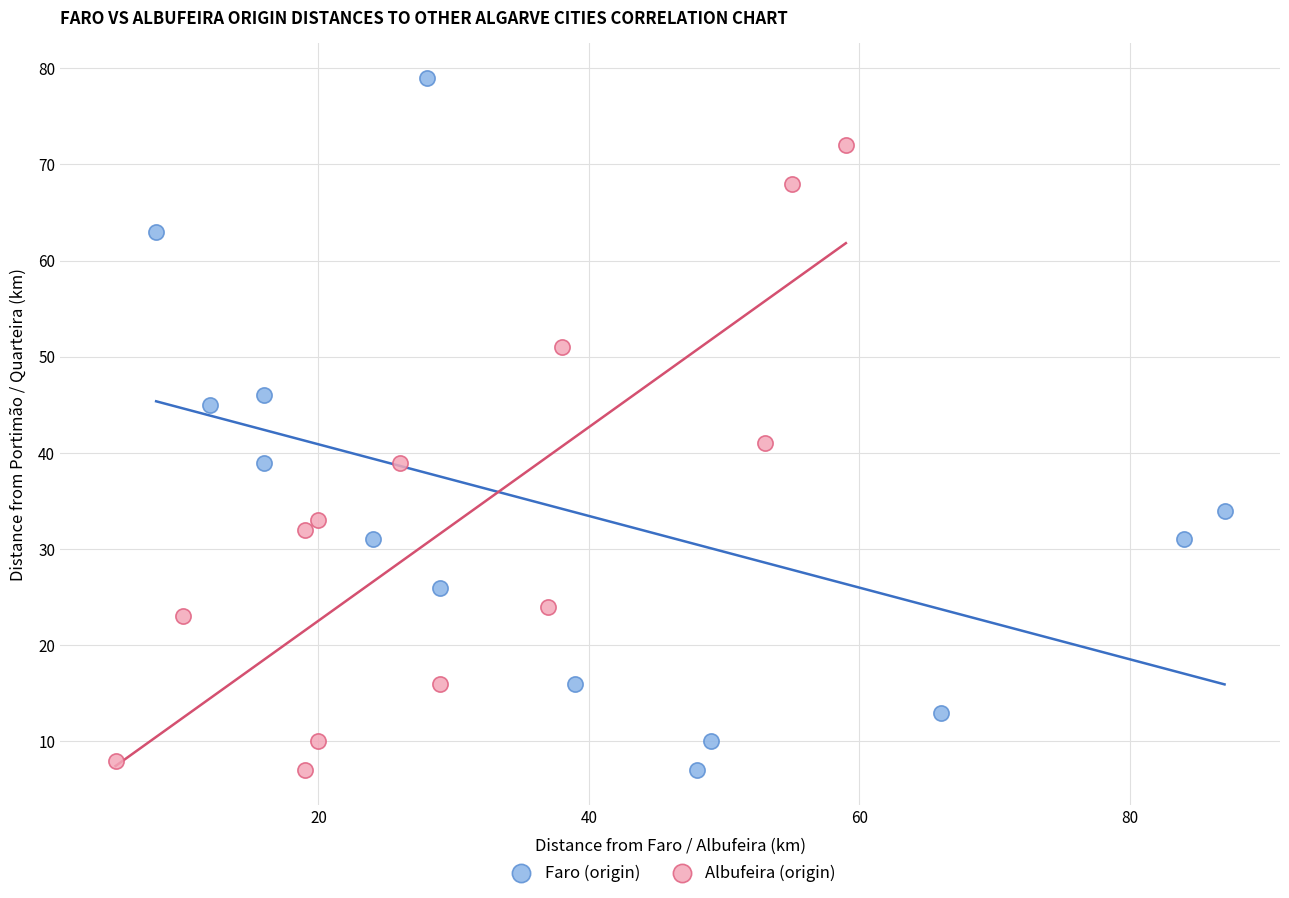

Which series contains the highest Y value?

Faro (origin)